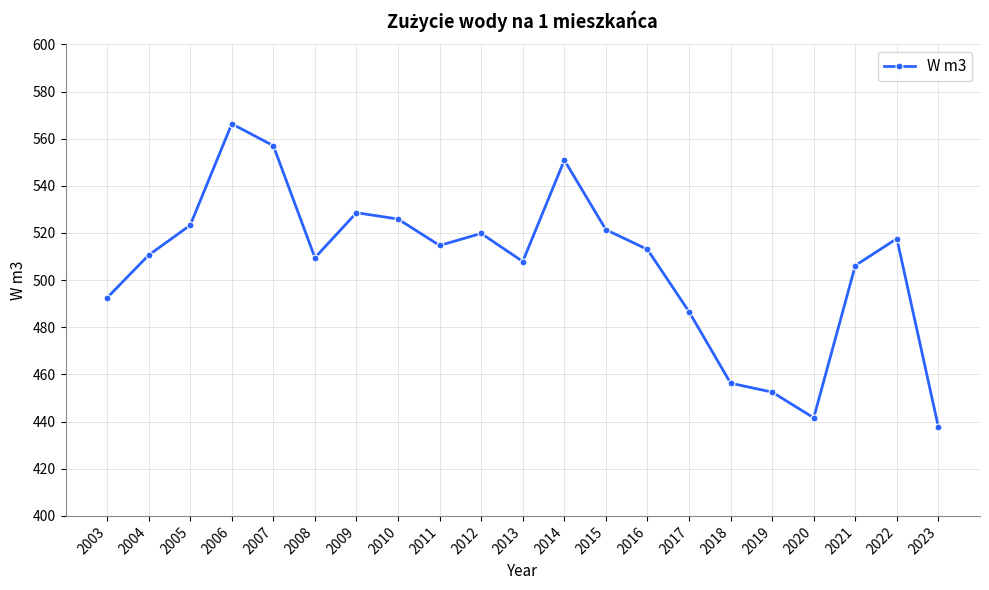

Approximately how many times larger is the value at 2003 compared to 2007?

0.9